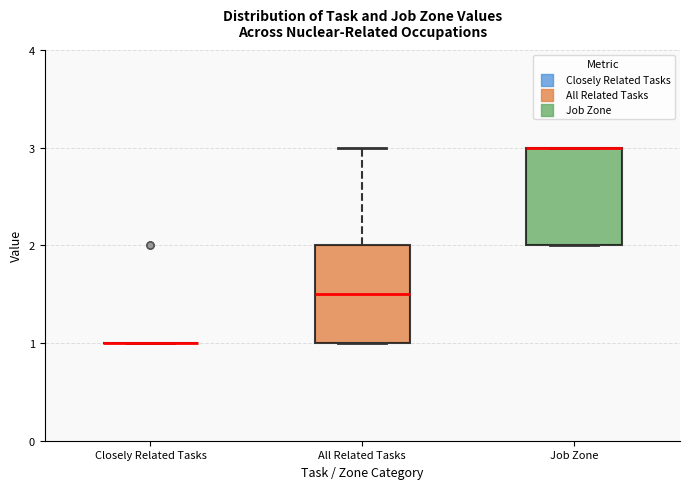

Where is the lower edge of the box for Job Zone on the y-axis? The values are not printed on the chart, so give them approximately, as read against the axis.

2.0